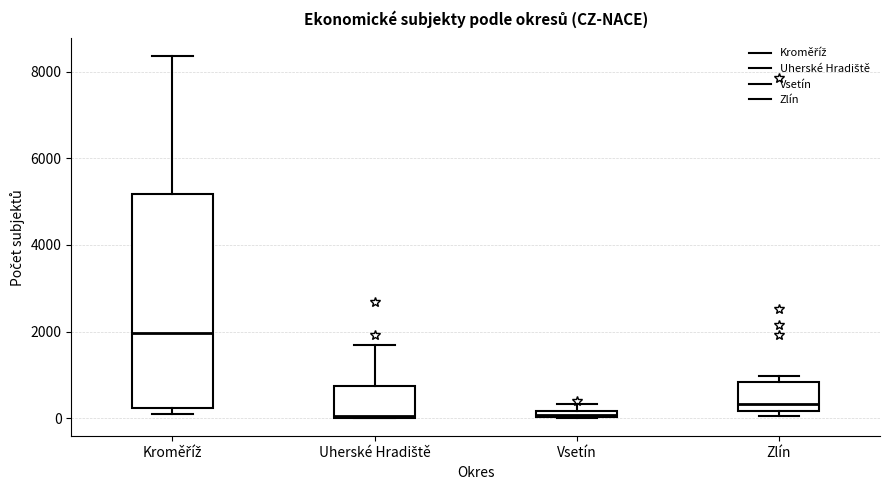

Which box is the tallest, from its lower edge to its upper edge?

Kroměříž